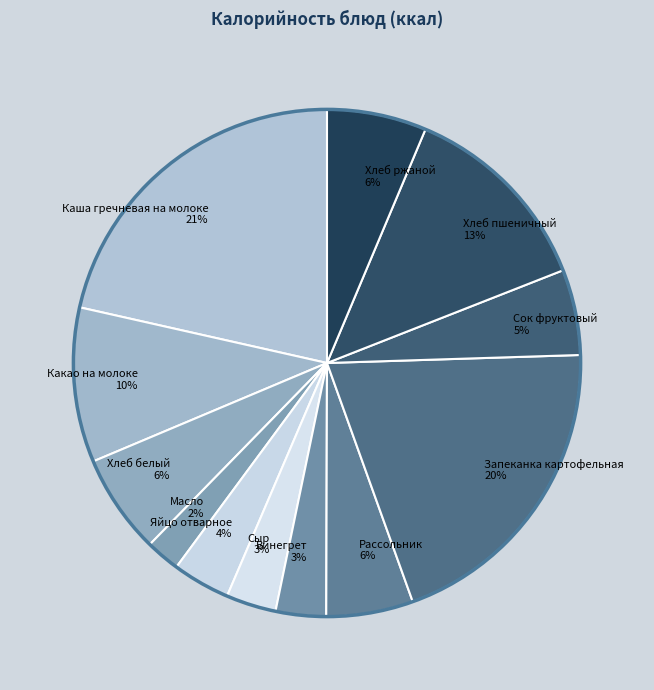

Is Сок фруктовый the majority of the pie?

No